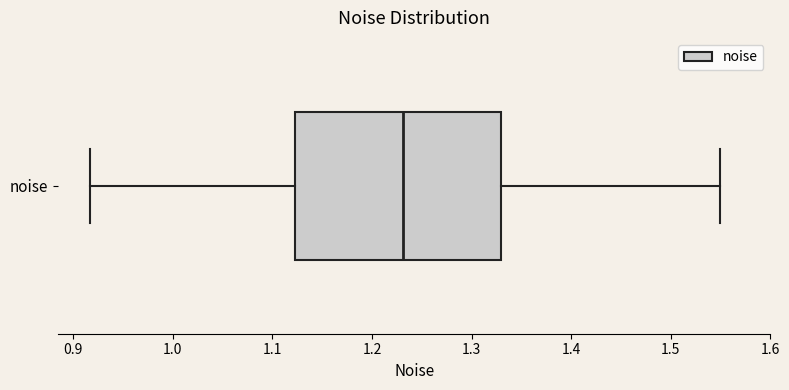

Transcribe this box plot: give where the median line is, the range the box spans, and where the two whiskers end, as read against the x-axis. The values are not printed on the chart, so give them approximately, as read against the axis.

median 1.23, box 1.12 to 1.33, whiskers 0.92 to 1.55